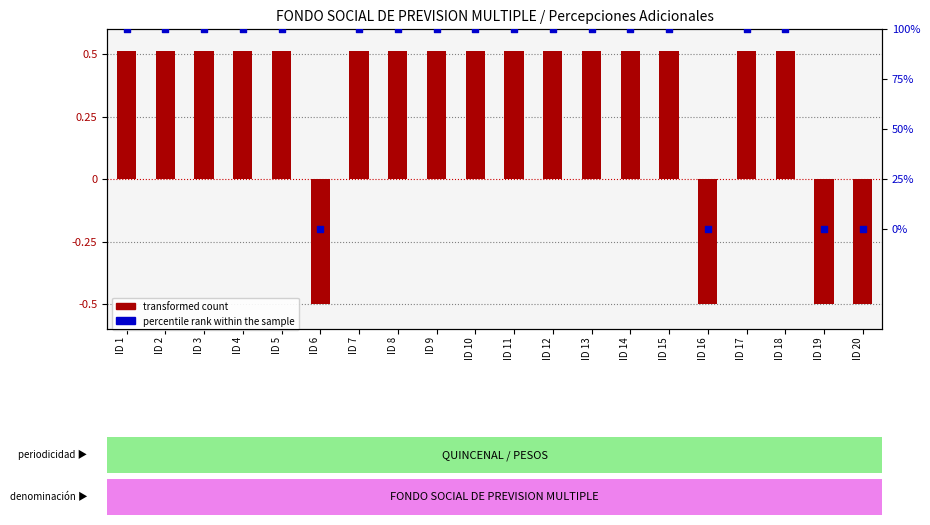

What is the total value across all series at ID 15?

1.4